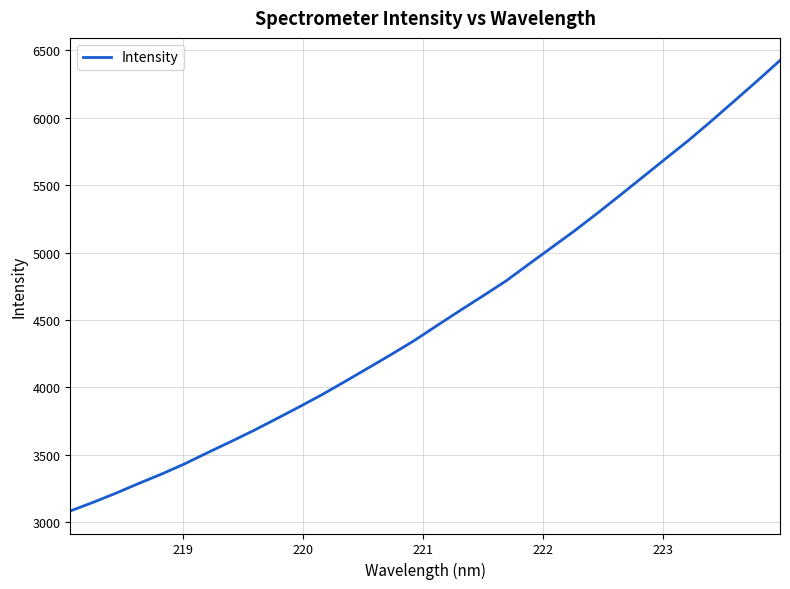

What is the smallest value displayed?

3084.5